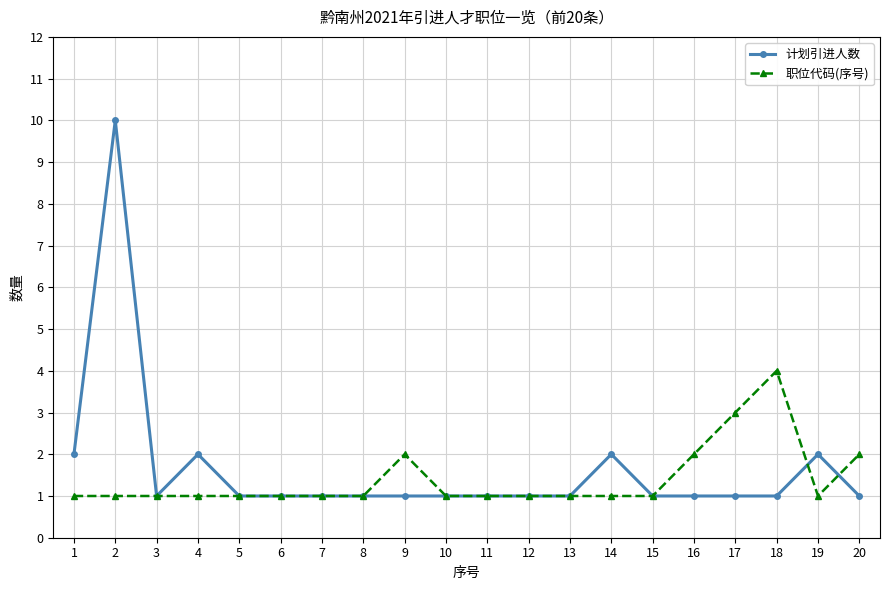

True or false: 职位代码(序号) and 计划引进人数 cross at least once.

True